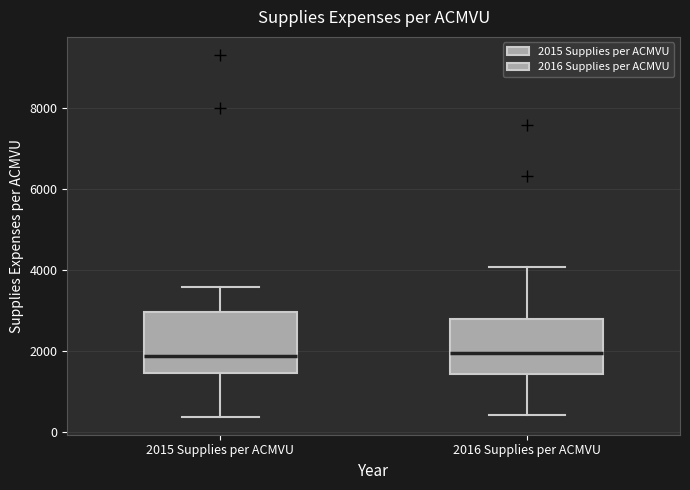

Reading left to right, transcribe this box plot: for each box, give where its median line is, the range the box spans, and where its two whiskers end, as read against the y-axis. The values are not printed on the chart, so give them approximately, as read against the axis.

2015 Supplies per ACMVU: median 1800, box 1400 to 3000, whiskers 400 to 3600
2016 Supplies per ACMVU: median 2000, box 1400 to 2800, whiskers 400 to 4000